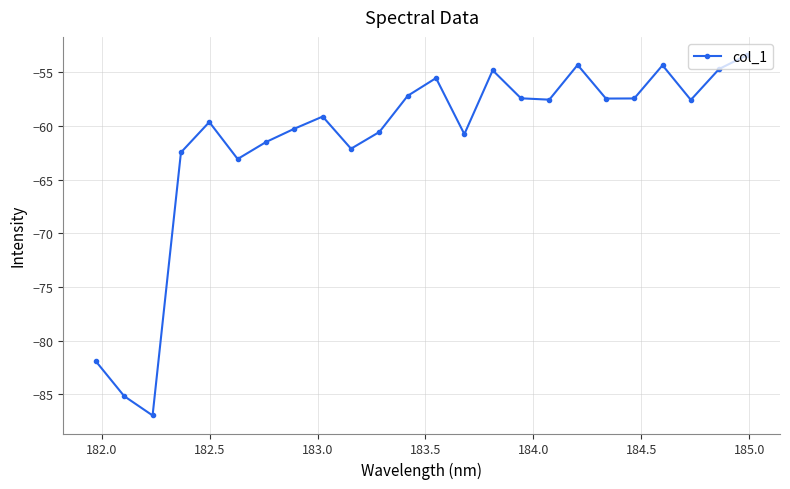

What is the difference between the maximum and minimum values?

33.6